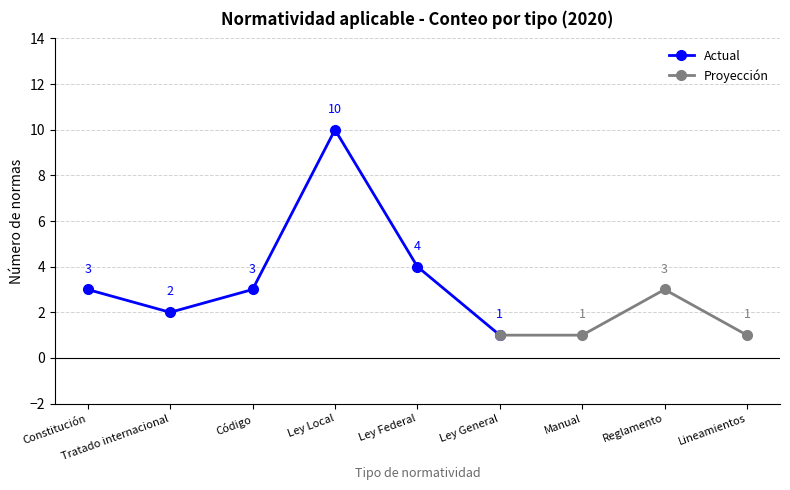

What is the sum of the values at Código and Tratado internacional?

5